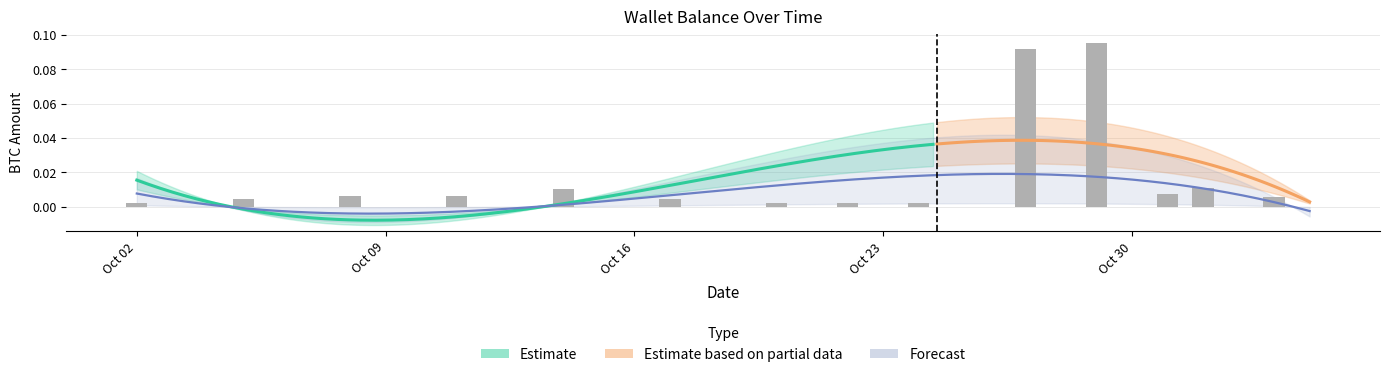

Count the number of categories in the chart.

15